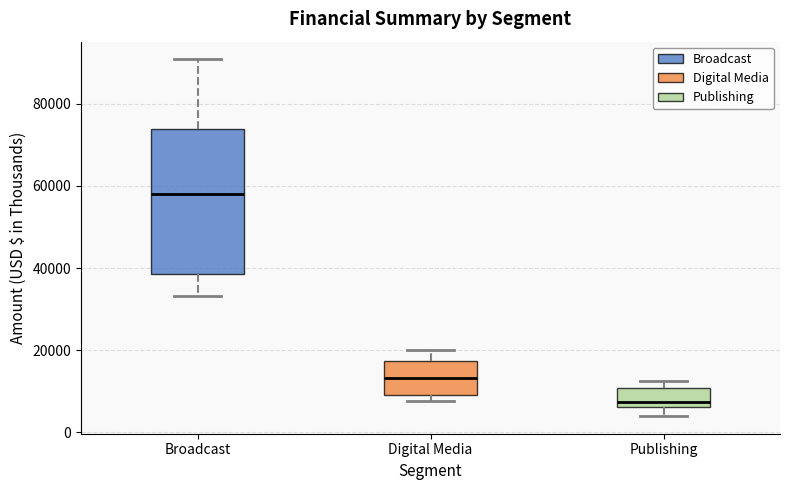

Which box has the highest median line?

Broadcast